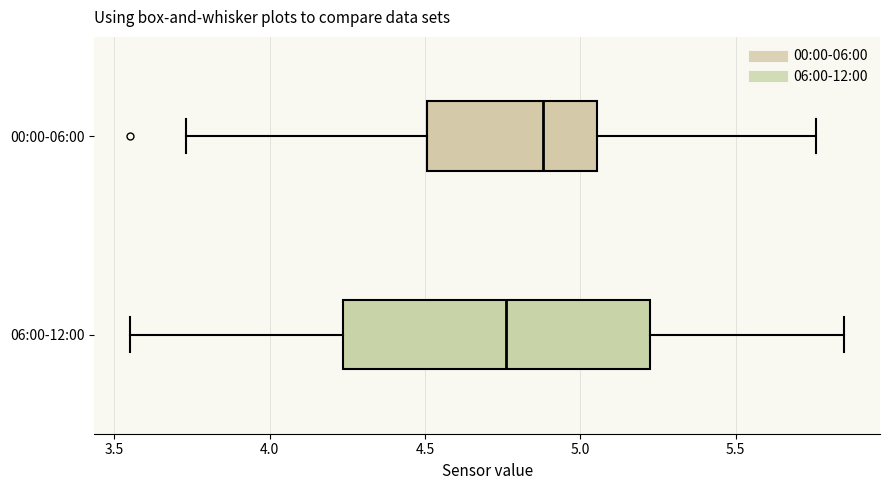

Which box has the furthest to the left median line?

06:00-12:00